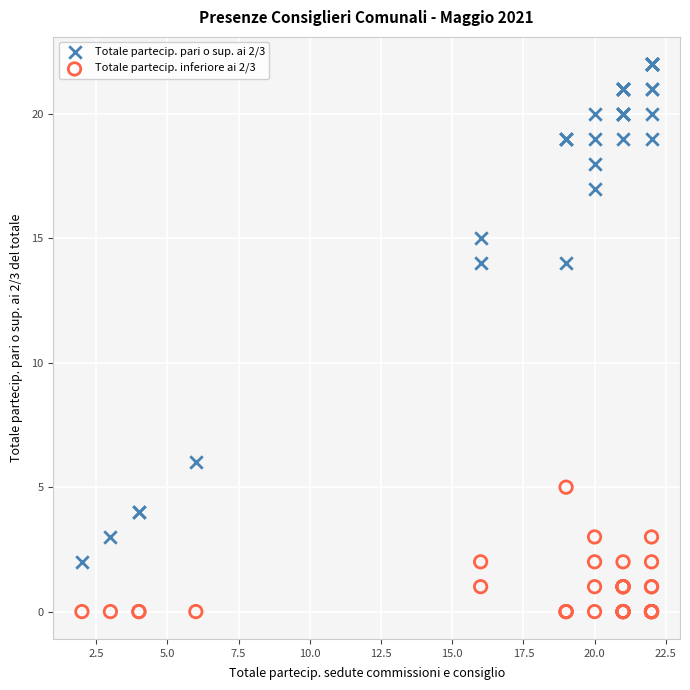

Which series has the widest spread of Y values?

Totale partecip. pari o sup. ai 2/3